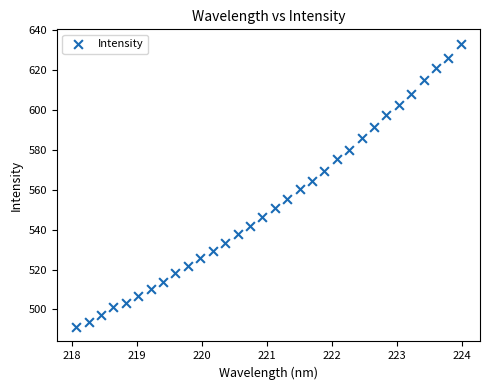

What is the range of X values (max minus min)?

5.9